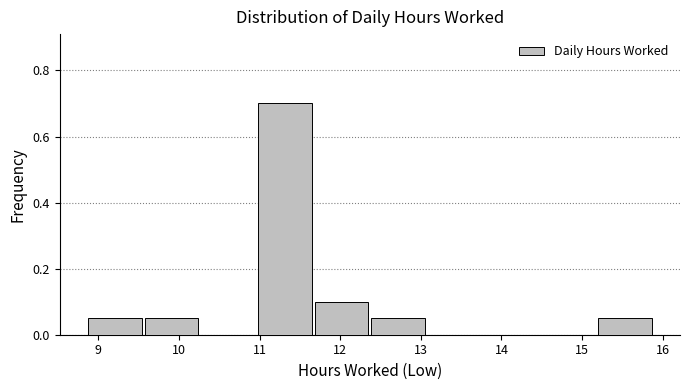

Reading left to right, list every bar in this chart as the range it spans on the x-axis followed by its height. Neither the bar edges nor the heights are printed on the chart, so give them approximately, as read against the axes.

8.9 to 9.6: 0.06
9.6 to 10.3: 0.06
10.3 to 11.0: 0
11.0 to 11.7: 0.70
11.7 to 12.4: 0.10
12.4 to 13.1: 0.06
13.1 to 13.8: 0
13.8 to 14.5: 0
14.5 to 15.2: 0
15.2 to 15.9: 0.06